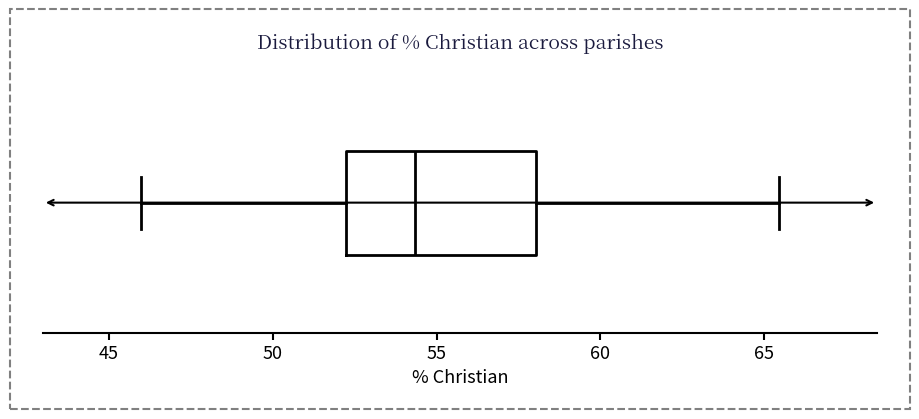

Transcribe this box plot: give where the median line is, the range the box spans, and where the two whiskers end, as read against the x-axis. The values are not printed on the chart, so give them approximately, as read against the axis.

median 54.5, box 52.0 to 58.0, whiskers 46.0 to 65.5